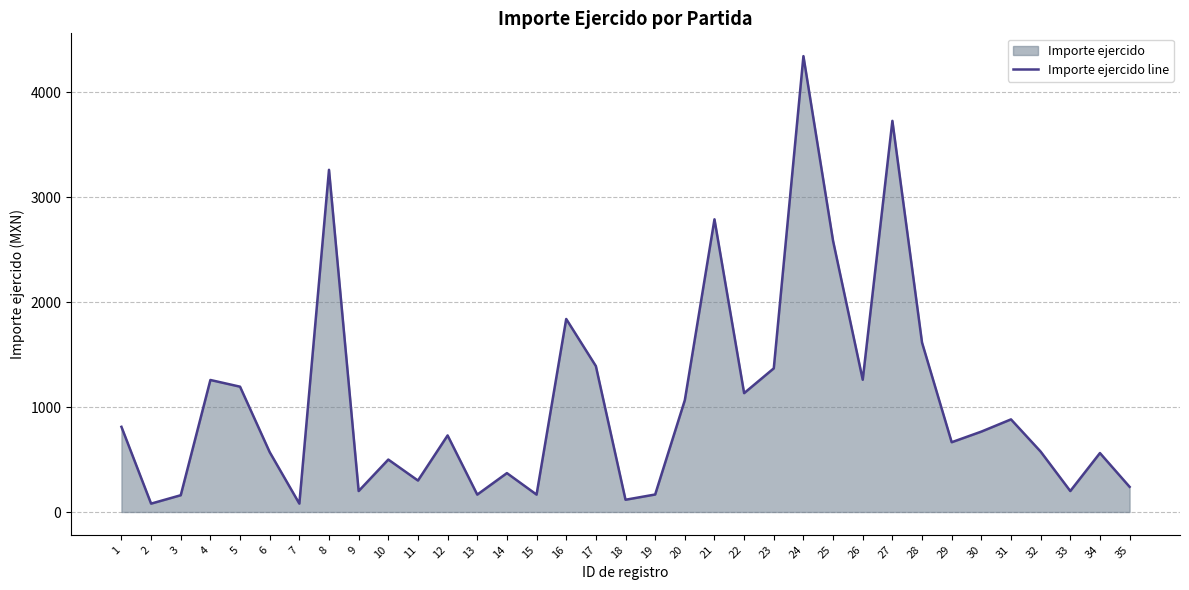

How many points are lower than both their immediate neighbors (excluding endpoints)?

11